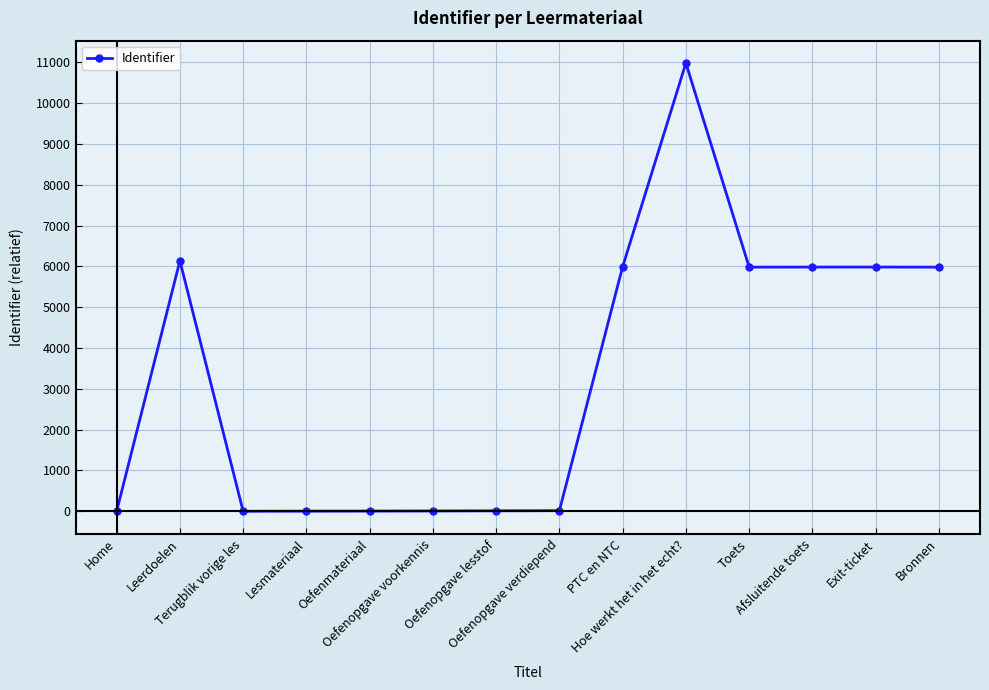

What is the maximum value shown in the chart?

10983